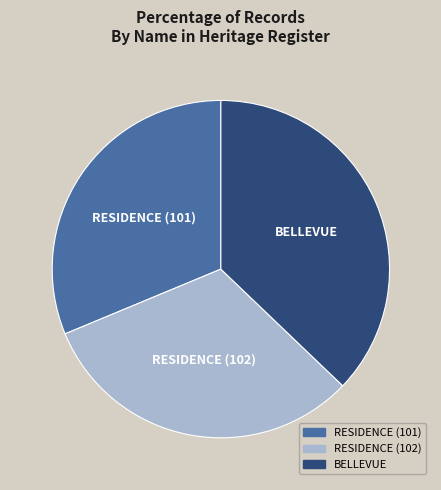

Count the number of slices in the pie.

3